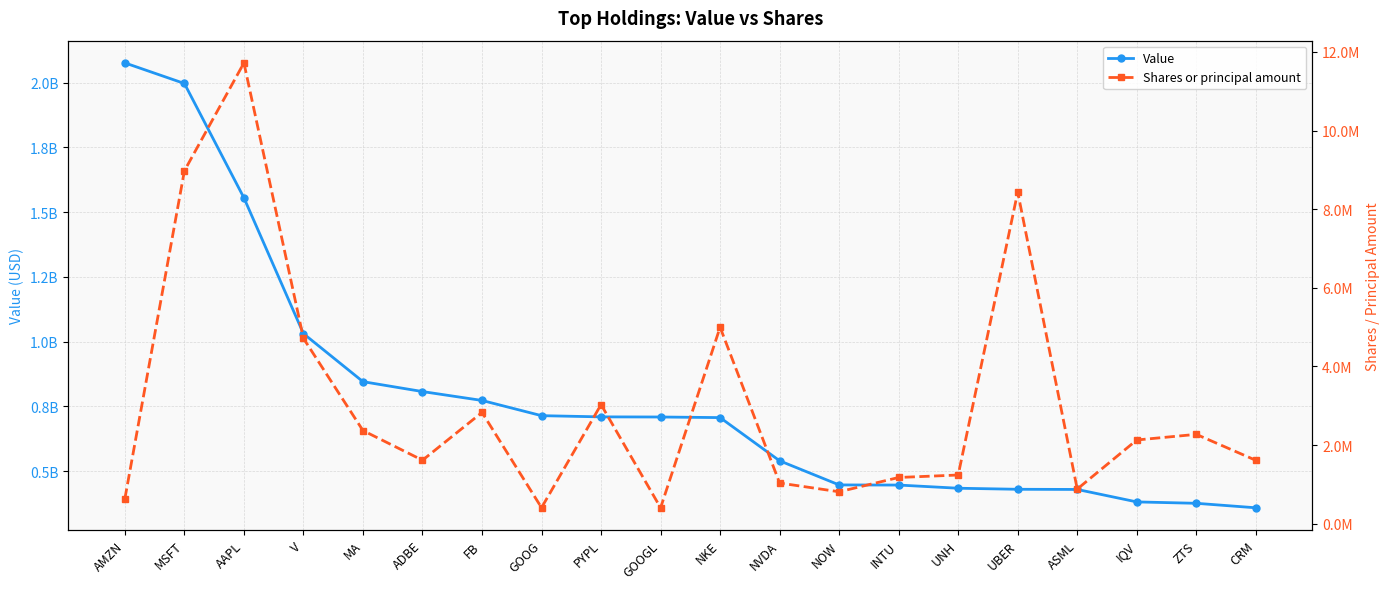

Which series changed the most between UNH and ZTS?

Value